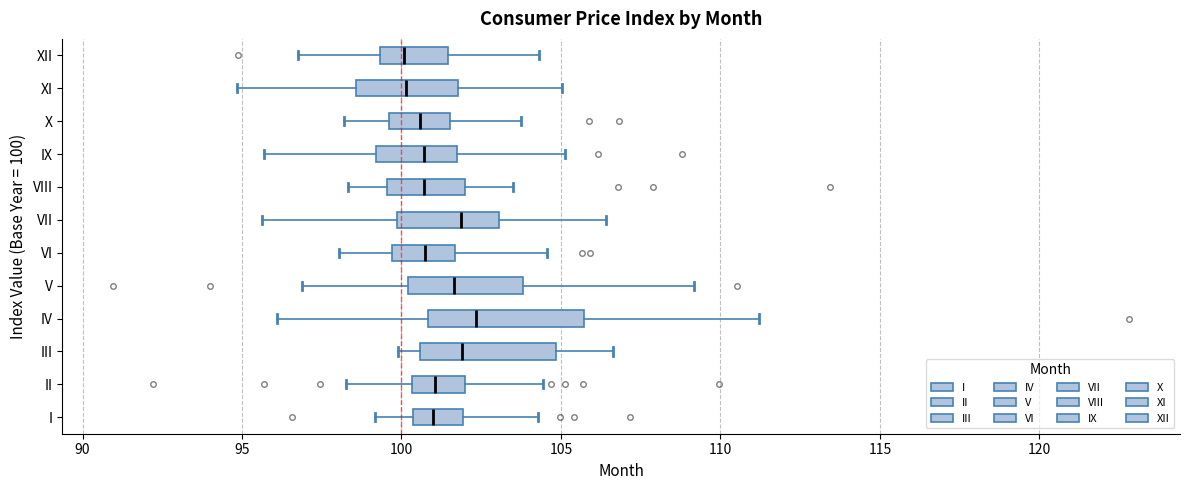

Reading bottom to top, read every box against the x-axis: the position of its median line, the range the box covers, and the ends of its whiskers. The values are not printed on the chart, so give them approximately, as read against the axis.

I: median 101.0, box 100.5 to 102.0, whiskers 99.0 to 104.5
II: median 101.0, box 100.5 to 102.0, whiskers 98.5 to 104.5
III: median 102.0, box 100.5 to 105.0, whiskers 100.0 to 106.5
IV: median 102.5, box 101.0 to 105.5, whiskers 96.0 to 111.0
V: median 101.5, box 100.0 to 104.0, whiskers 97.0 to 109.0
VI: median 100.5, box 99.5 to 101.5, whiskers 98.0 to 104.5
VII: median 102.0, box 100.0 to 103.0, whiskers 95.5 to 106.5
VIII: median 100.5, box 99.5 to 102.0, whiskers 98.5 to 103.5
IX: median 100.5, box 99.0 to 101.5, whiskers 95.5 to 105.0
X: median 100.5, box 99.5 to 101.5, whiskers 98.0 to 103.5
XI: median 100.0, box 98.5 to 102.0, whiskers 95.0 to 105.0
XII: median 100.0, box 99.5 to 101.5, whiskers 96.5 to 104.5